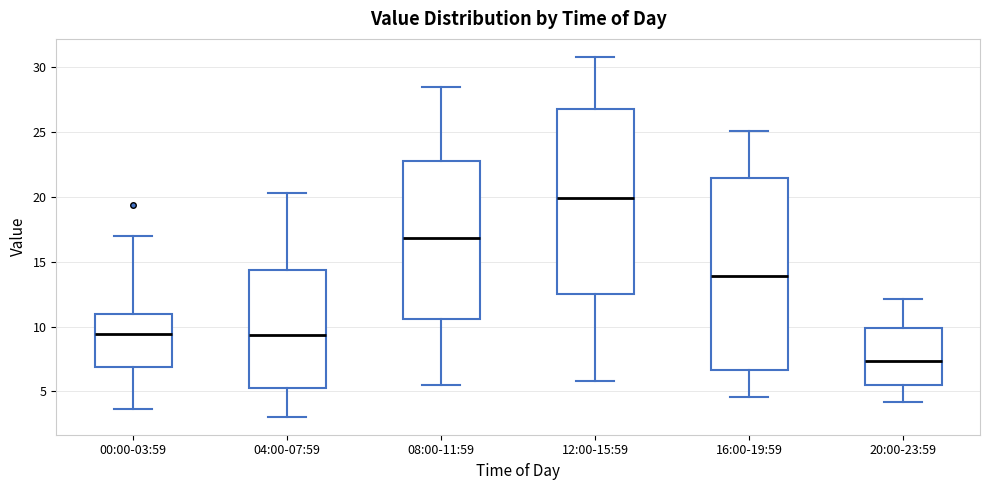

Where does the upper whisker of the box for 08:00-11:59 end on the y-axis? The values are not printed on the chart, so give them approximately, as read against the axis.

28.5